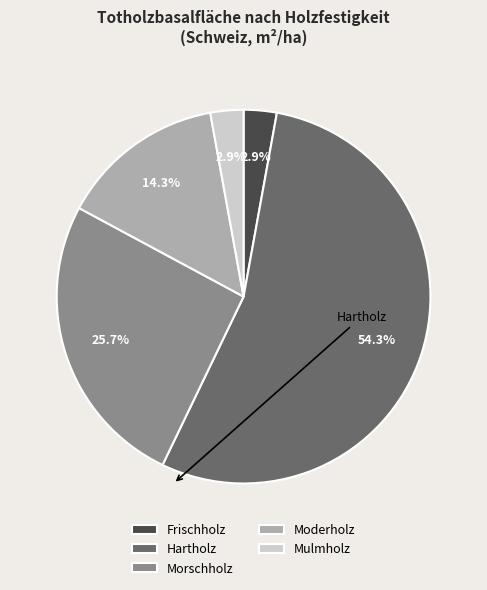

Which has a higher value, Frischholz or Morschholz?

Morschholz